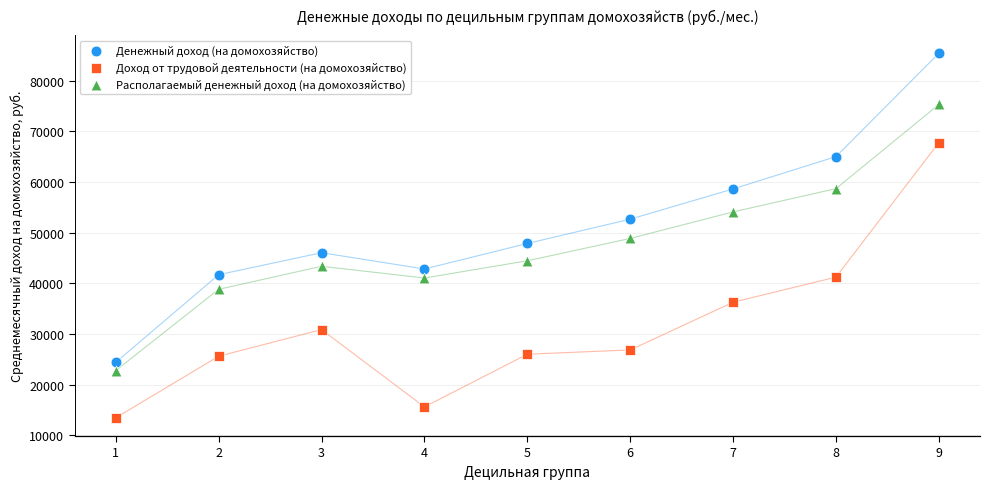

Which series reaches the minimum Y coordinate?

Доход от трудовой деятельности (на домохозяйство)